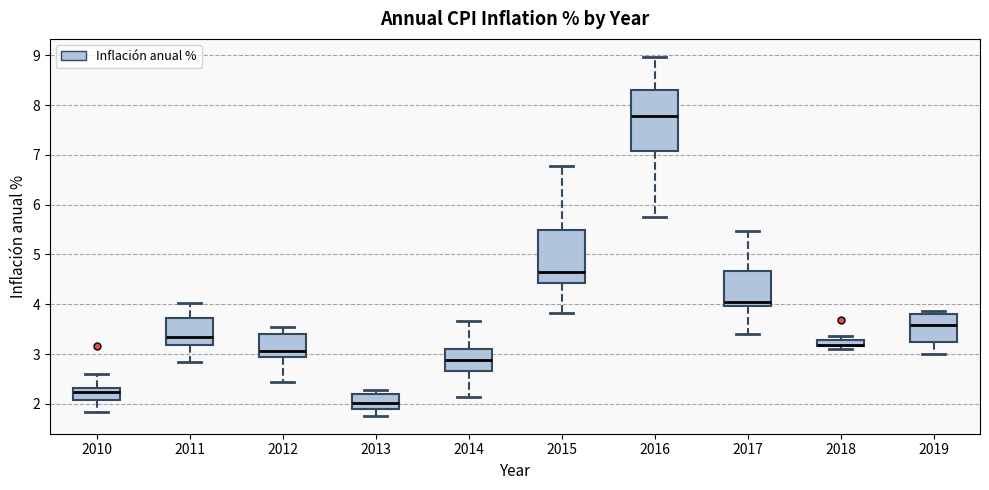

Comparing the boxes themselves (not the whiskers), which one is the tallest?

2016